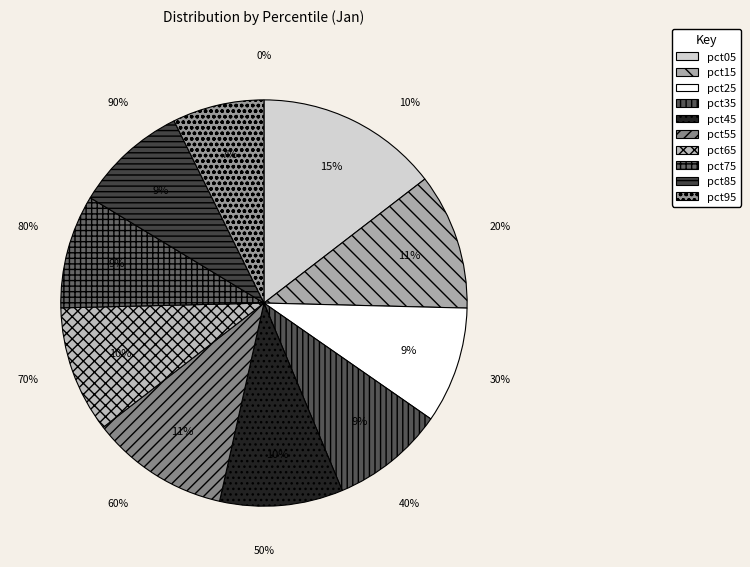

Is there any slice that represents more than half of the pie?

No